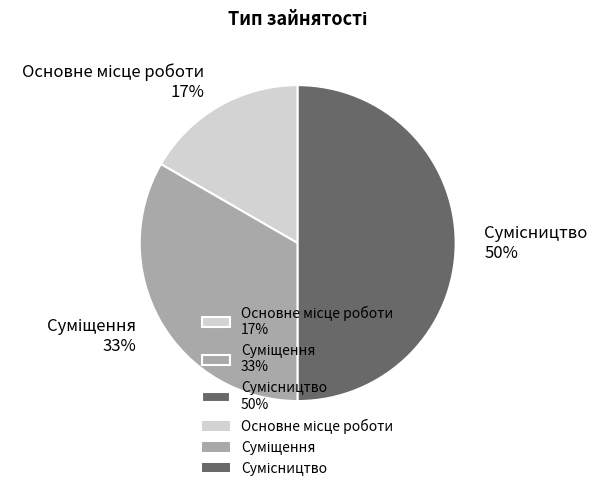

To the nearest percent, what is the difference between the largest and smallest slice percentages?

33%